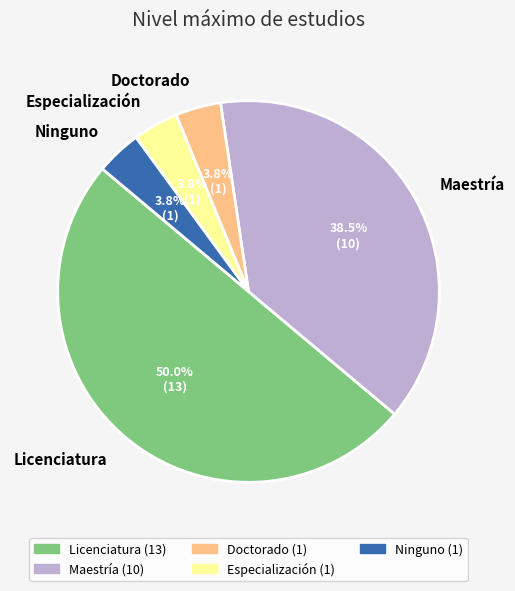

To the nearest percent, what is the average slice percentage?

20%